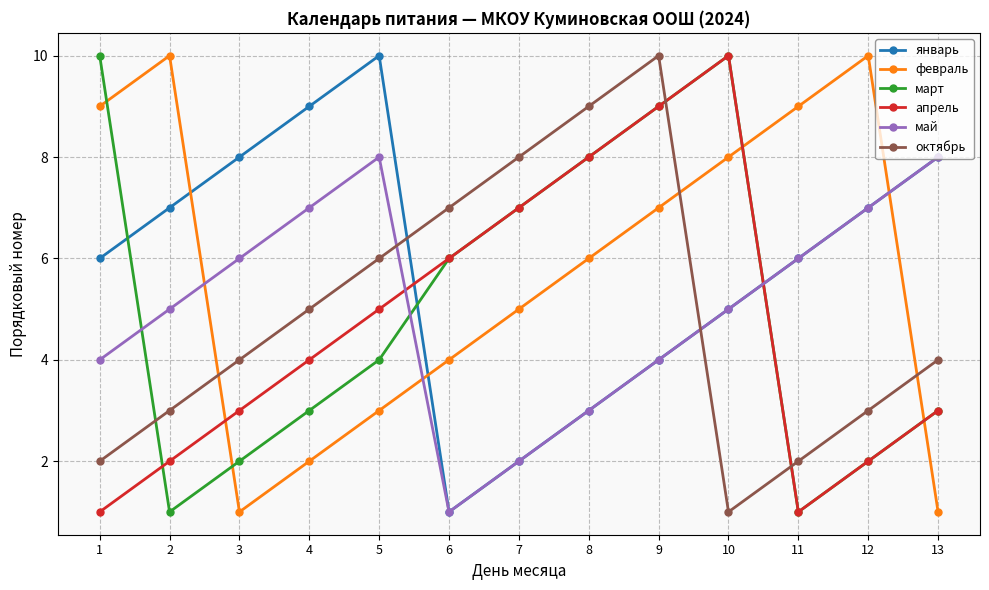

What is the difference between the maximum and minimum values in the февраль series?

9